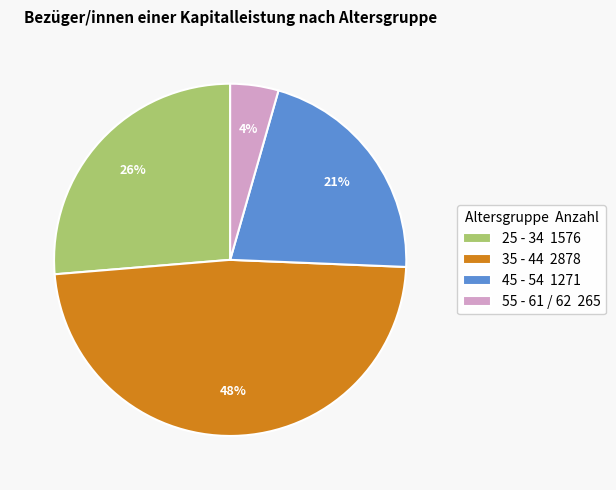

To the nearest percent, what portion does 25 - 34 represent?

26%